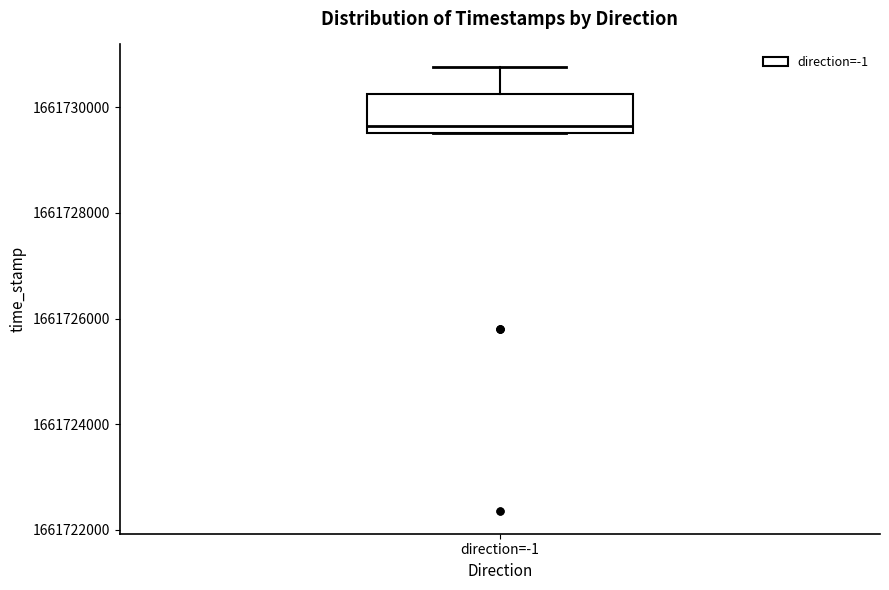

Read this box plot against the y-axis: the position of the median line, the range covered by the box, and the ends of both whiskers. The values are not printed on the chart, so give them approximately, as read against the axis.

median 1661729600 (just above the box's lower edge), box 1661729600 to 1661730200, whiskers 1661729600 to 1661730800